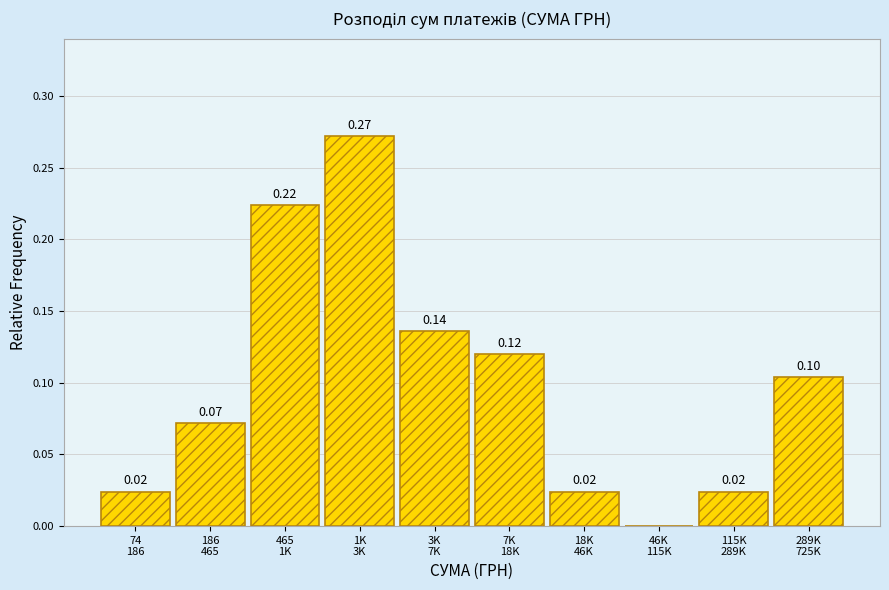

What is the sum of all values?

1.0